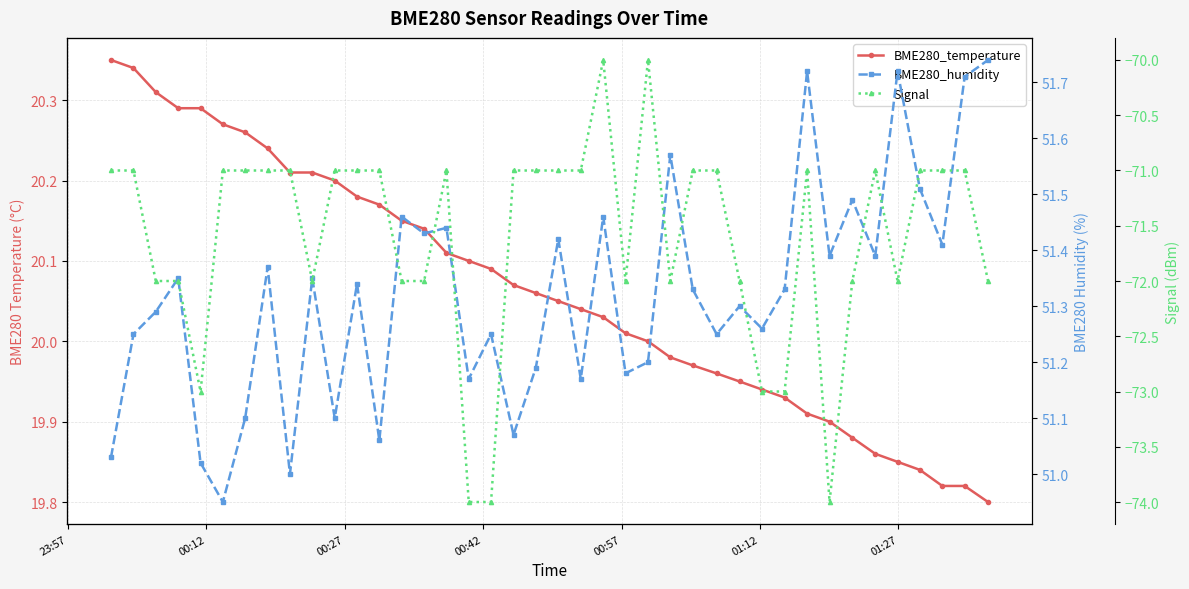

Is the value of Signal at 11 greater than the value of BME280_humidity at 35?

No